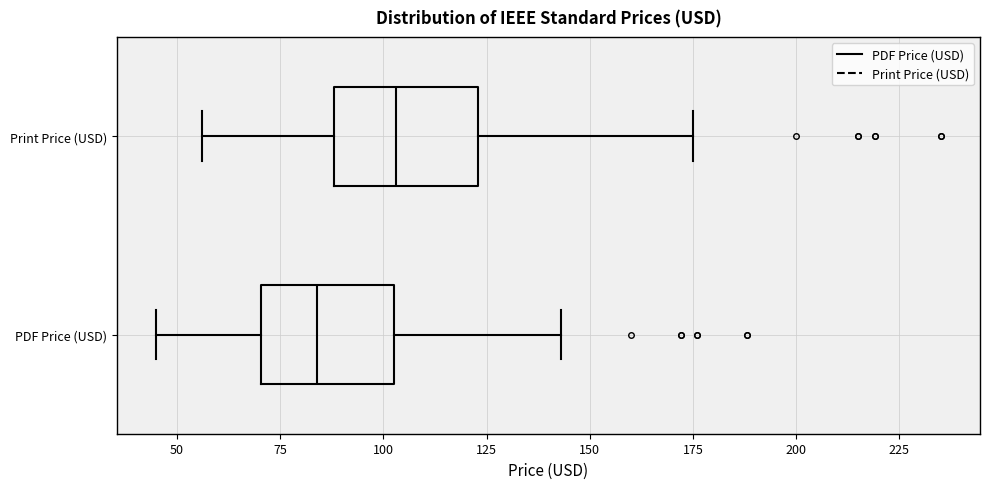

Where is the left edge of the box for PDF Price (USD) on the x-axis? The values are not printed on the chart, so give them approximately, as read against the axis.

70